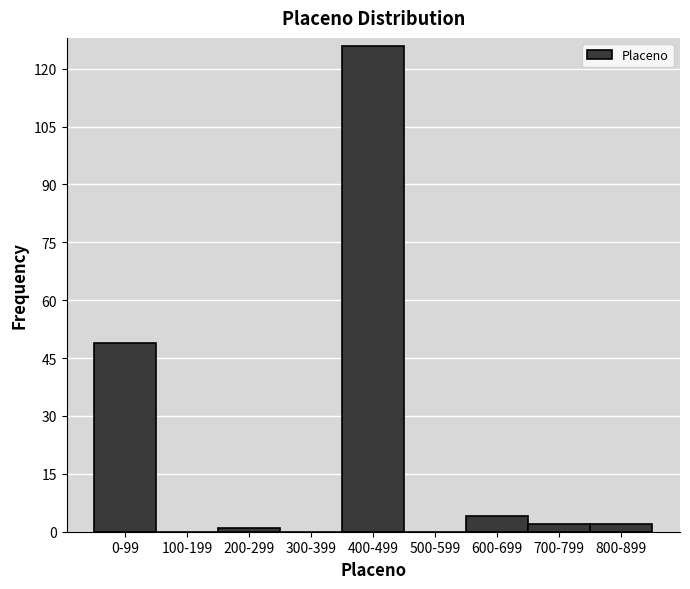

Reading right to left, extract all data points from this chart.

800-899=2	700-799=2	600-699=4	500-599=0	400-499=126	300-399=0	200-299=1	100-199=0	0-99=49